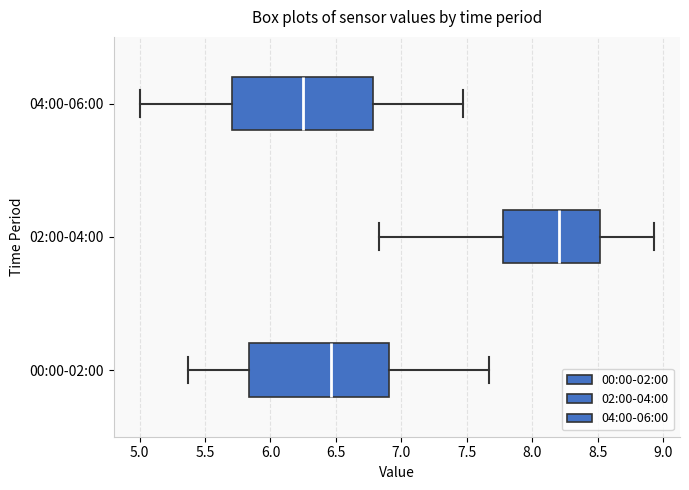

Which box's median line is the furthest to the left?

04:00-06:00